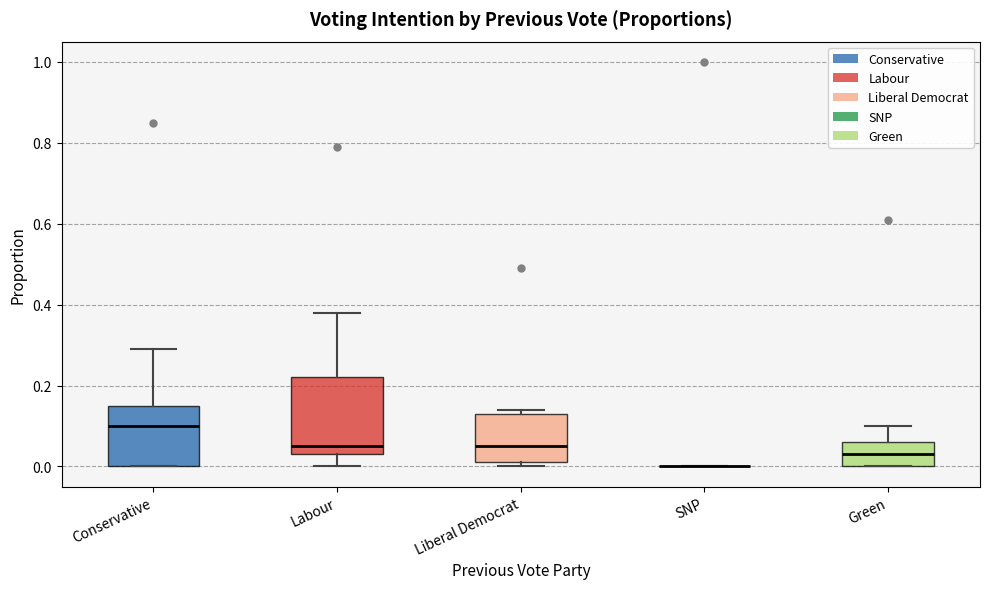

Reading left to right, transcribe this box plot: for each box, give where its median line is, the range the box spans, and where its two whiskers end, as read against the y-axis. The values are not printed on the chart, so give them approximately, as read against the axis.

Conservative: median 0.10, box 0.00 to 0.16, whiskers 0.00 to 0.30
Labour: median 0.06, box 0.04 to 0.22, whiskers 0.00 to 0.38
Liberal Democrat: median 0.06, box 0.02 to 0.14, whiskers 0.00 to 0.14 (just above the box's upper edge)
SNP: box collapsed to a line at 0.00, whiskers 0.00 to 0.00
Green: median 0.04, box 0.00 to 0.06, whiskers 0.00 to 0.10